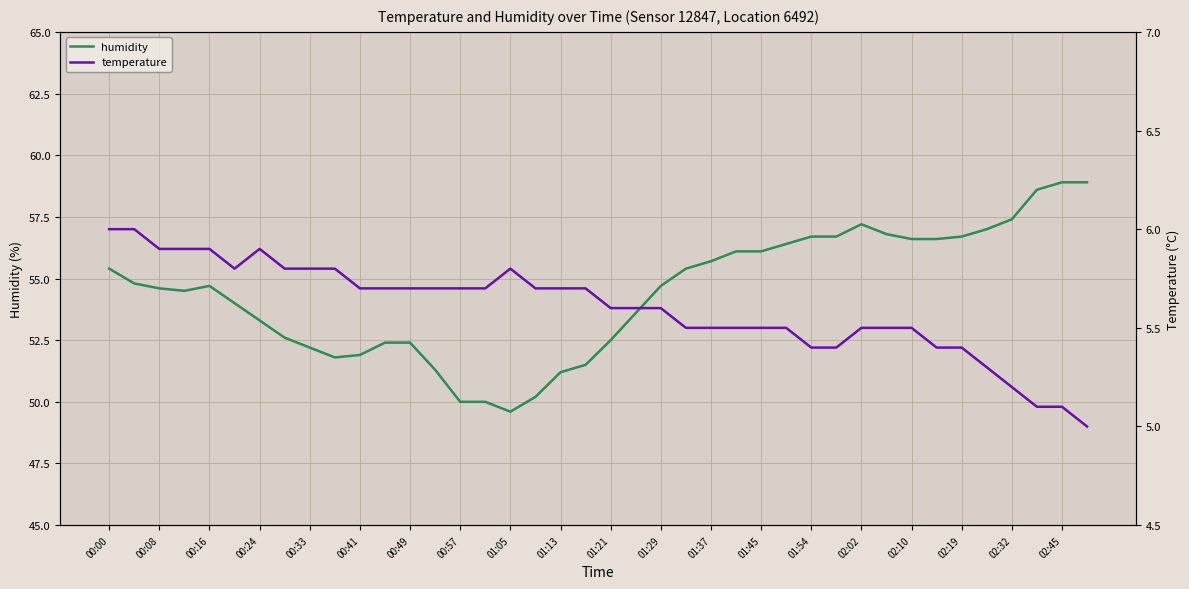

What position from the right is 29?

11